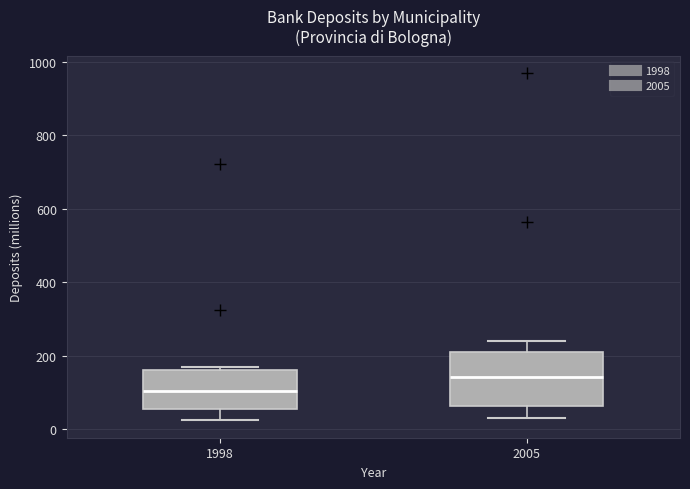

Which box's median line is the highest?

2005